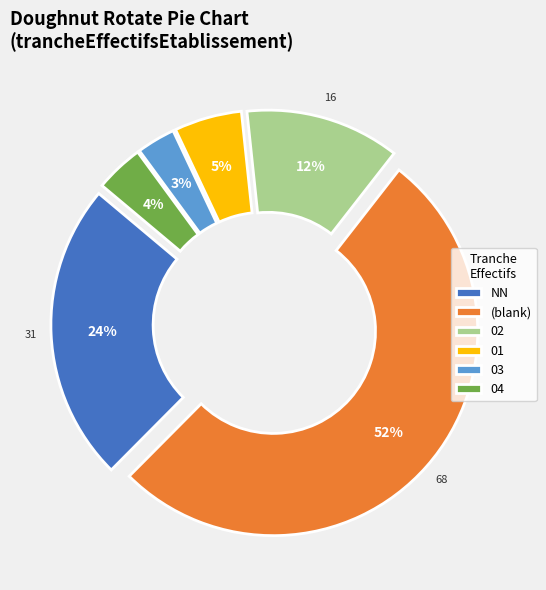

Do NN and 03 together represent more than half of the pie?

No